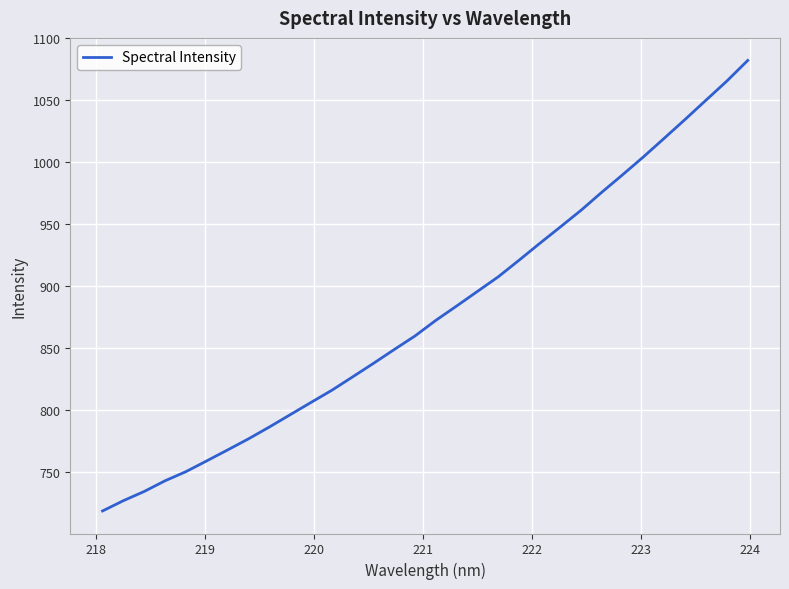

What is the minimum value shown in the chart?

718.8